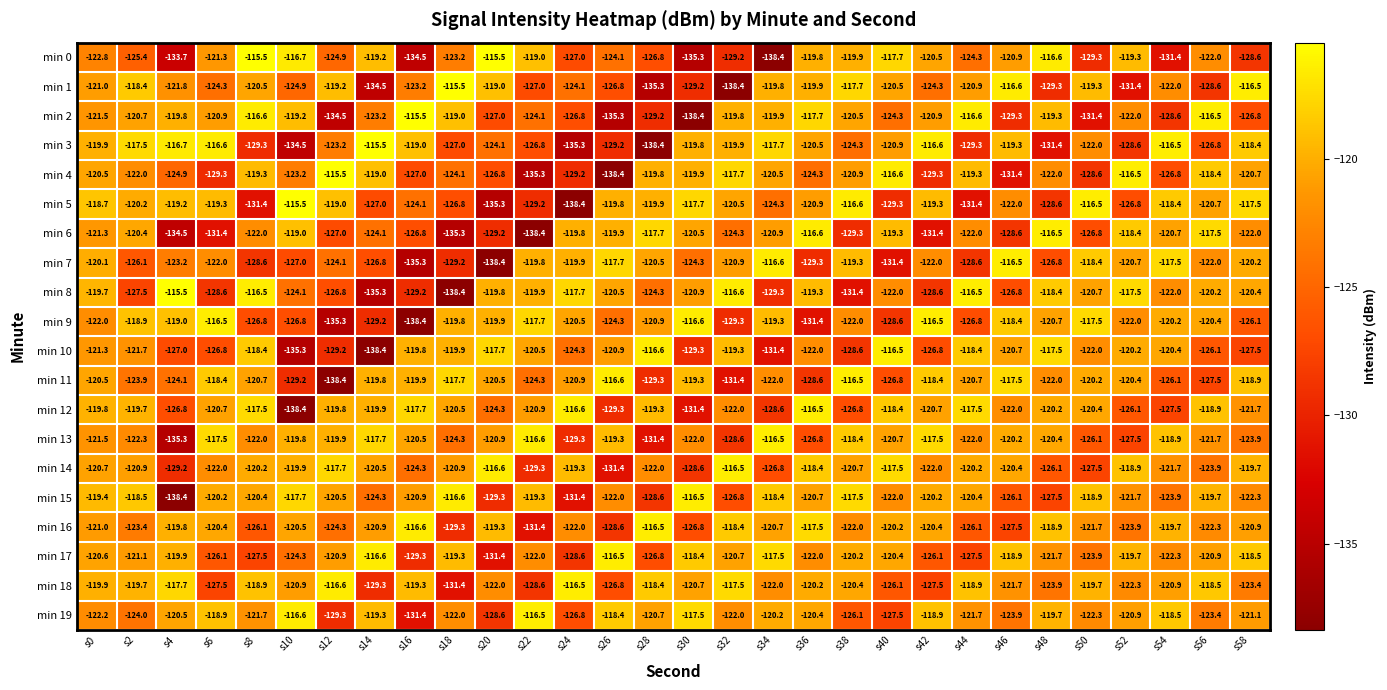

Where is min 19 nearest to the value -123?

s56